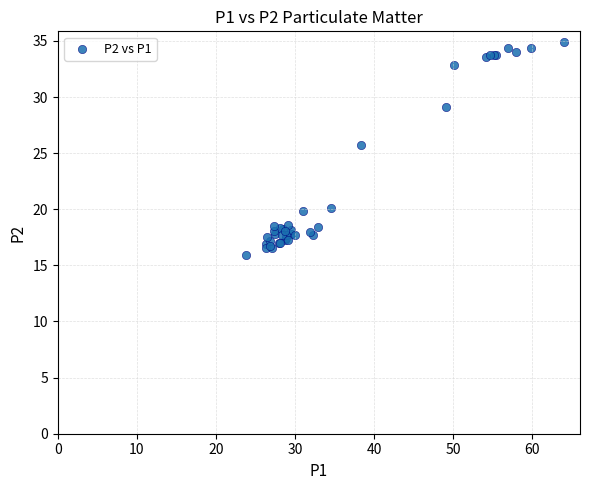

What Y value in the scatter plot is closest to 25?

25.7